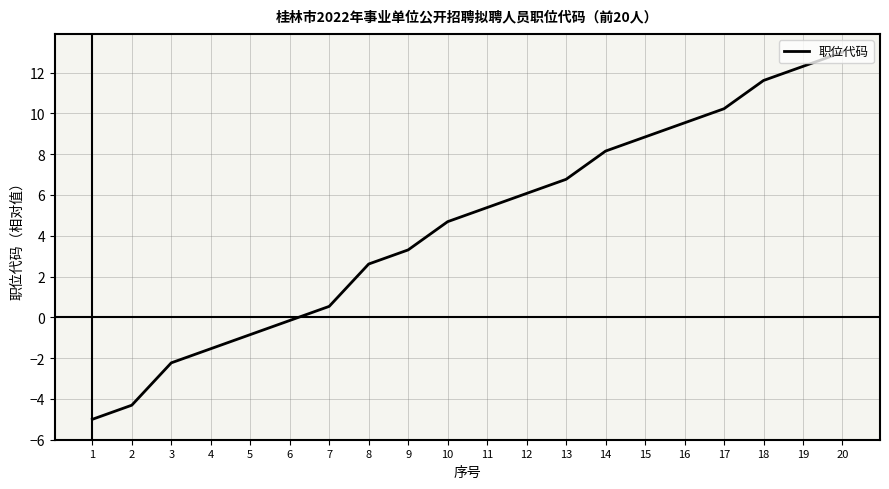

Is this an area chart (filled region under the line)?

No